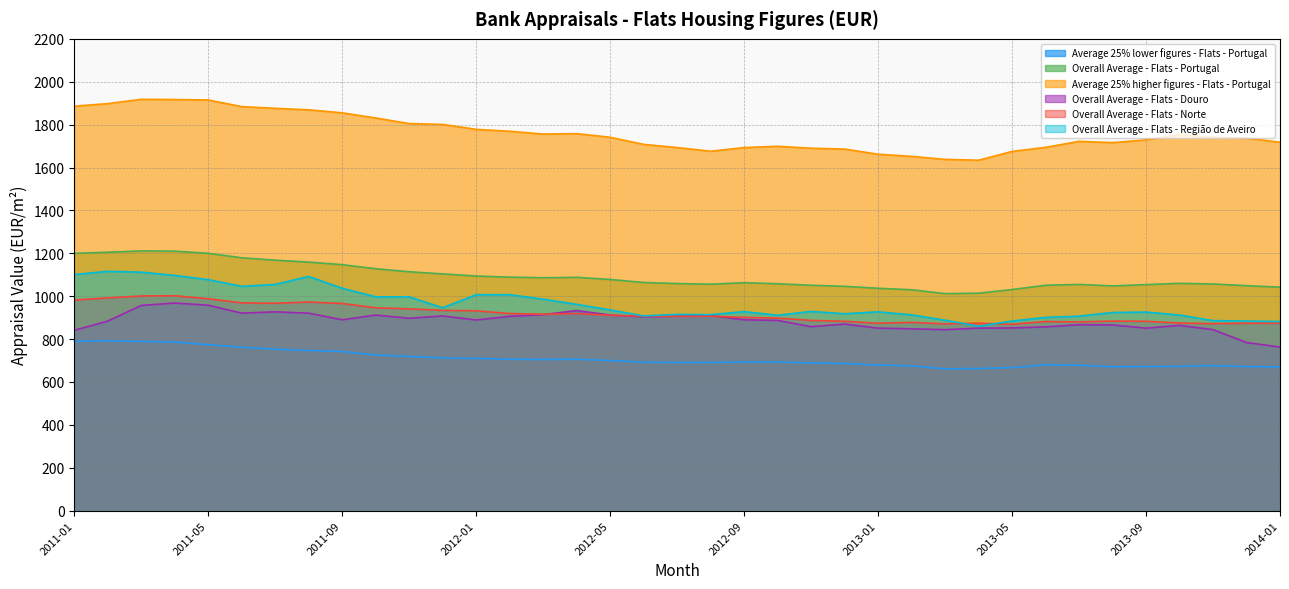

What position from the right is 2013-01?

13